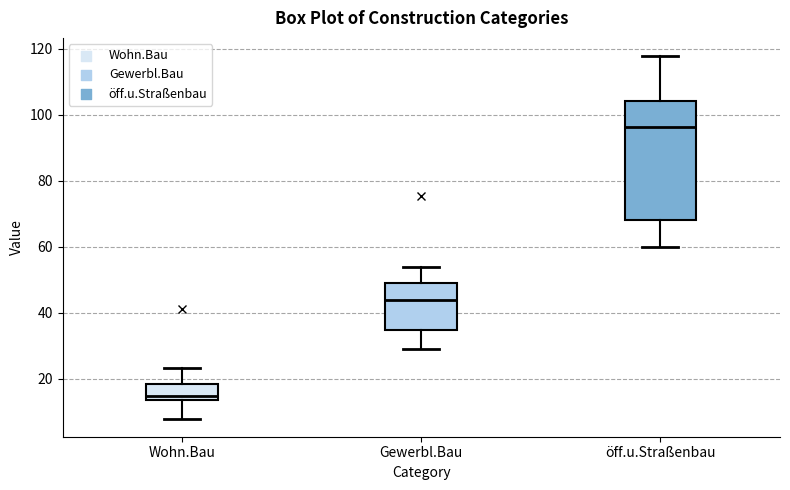

Reading left to right, transcribe this box plot: for each box, give where its median line is, the range the box spans, and where its two whiskers end, as read against the y-axis. The values are not printed on the chart, so give them approximately, as read against the axis.

Wohn.Bau: median 14 (just above the box's lower edge), box 14 to 18, whiskers 8 to 24
Gewerbl.Bau: median 44, box 34 to 50, whiskers 28 to 54
öff.u.Straßenbau: median 96, box 68 to 104, whiskers 60 to 118